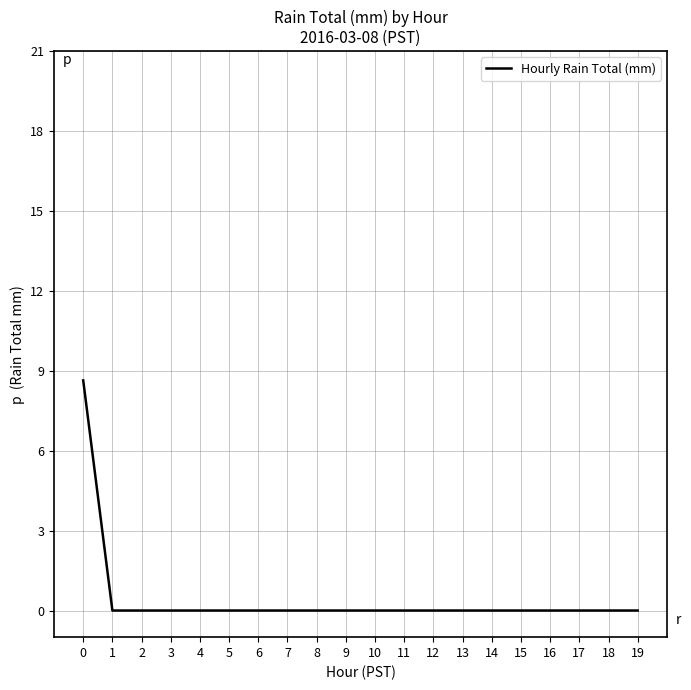

What is the average value?

0.4